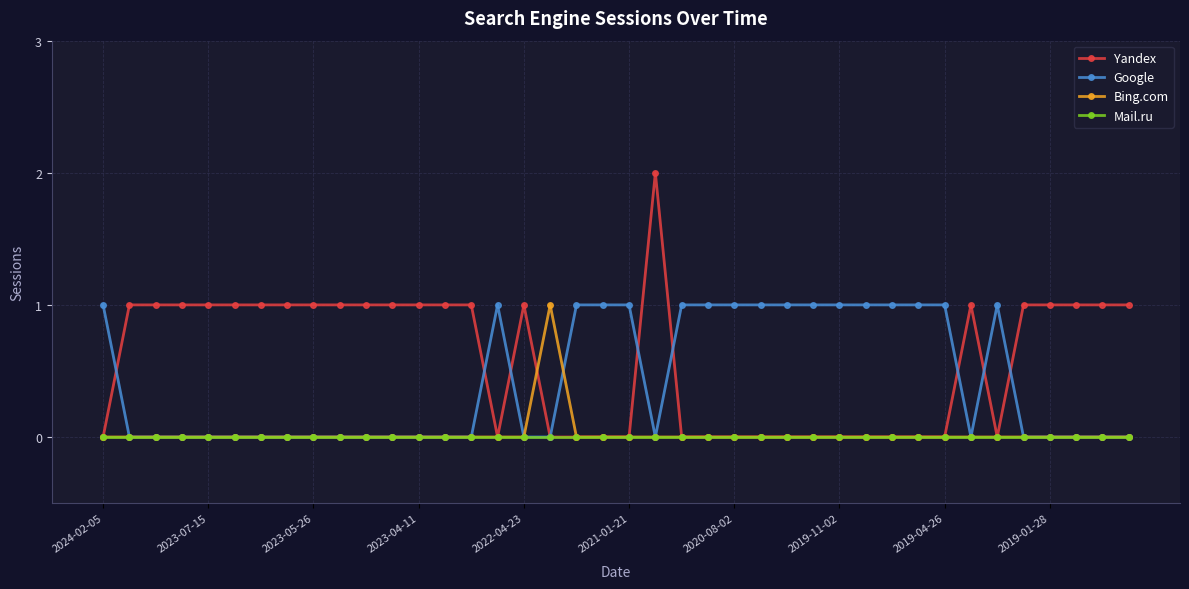

True or false: Bing.com and Mail.ru intersect in this chart.

False